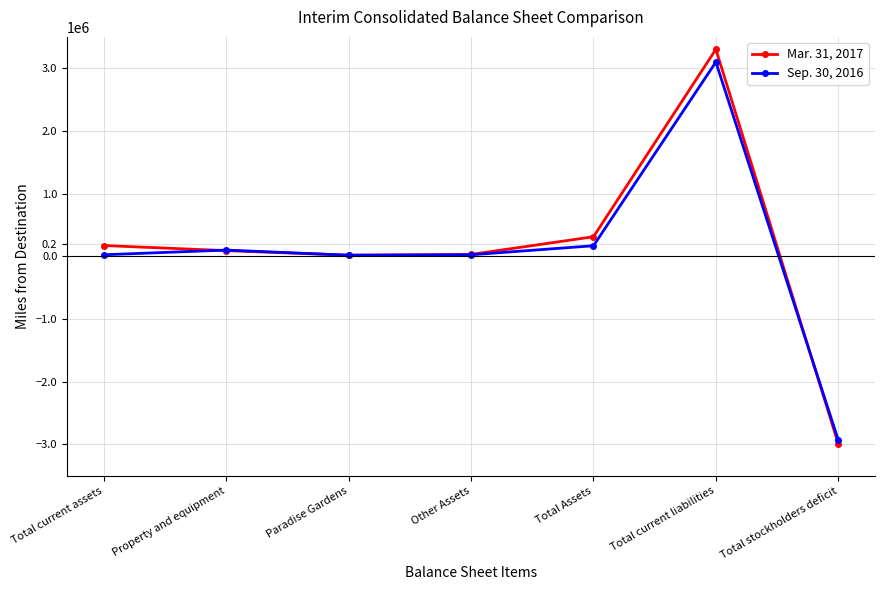

Is the value of Mar. 31, 2017 at Total Assets greater than the value of Sep. 30, 2016 at Paradise Gardens?

Yes